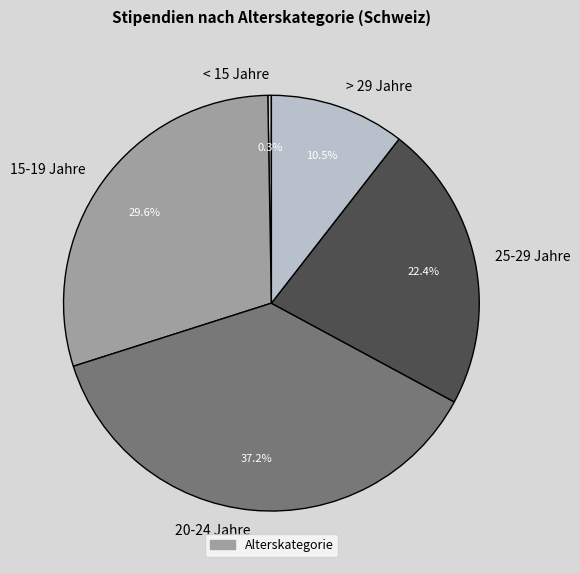

Which category has the biggest portion of the pie?

20-24 Jahre